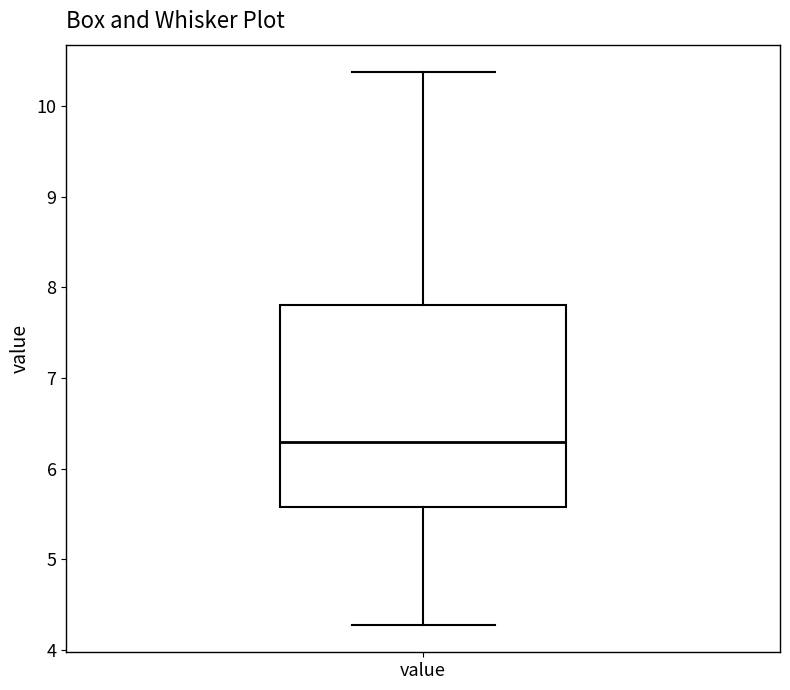

Transcribe this box plot: give where the median line is, the range the box spans, and where the two whiskers end, as read against the y-axis. The values are not printed on the chart, so give them approximately, as read against the axis.

median 6.3, box 5.6 to 7.8, whiskers 4.3 to 10.4